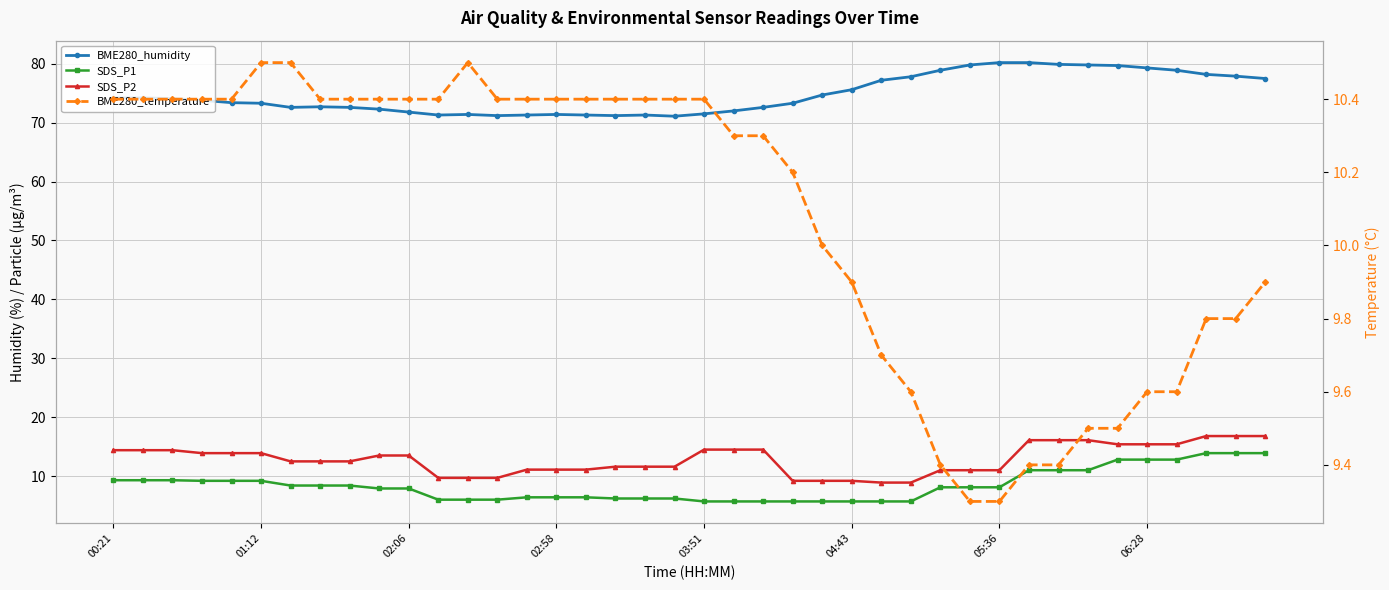

What position from the left is 19?

20